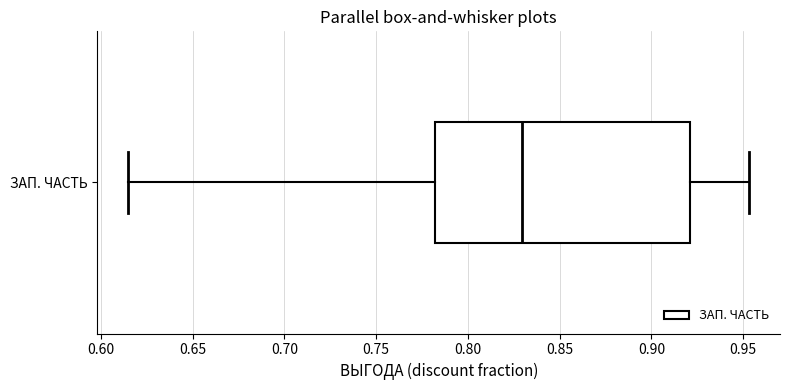

Read this box plot against the x-axis: the position of the median line, the range covered by the box, and the ends of both whiskers. The values are not printed on the chart, so give them approximately, as read against the axis.

median 0.830, box 0.780 to 0.920, whiskers 0.615 to 0.955